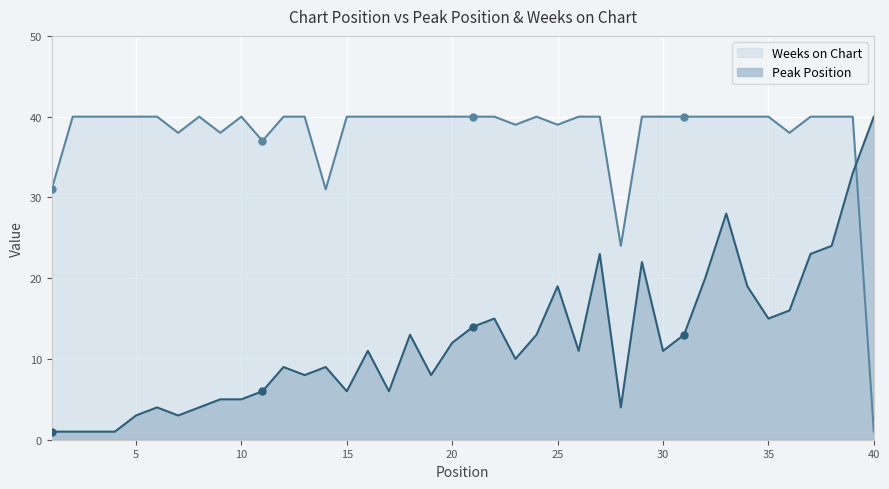

In Peak Position, how many points are higher than both neighbors (excluding endpoints)?

10